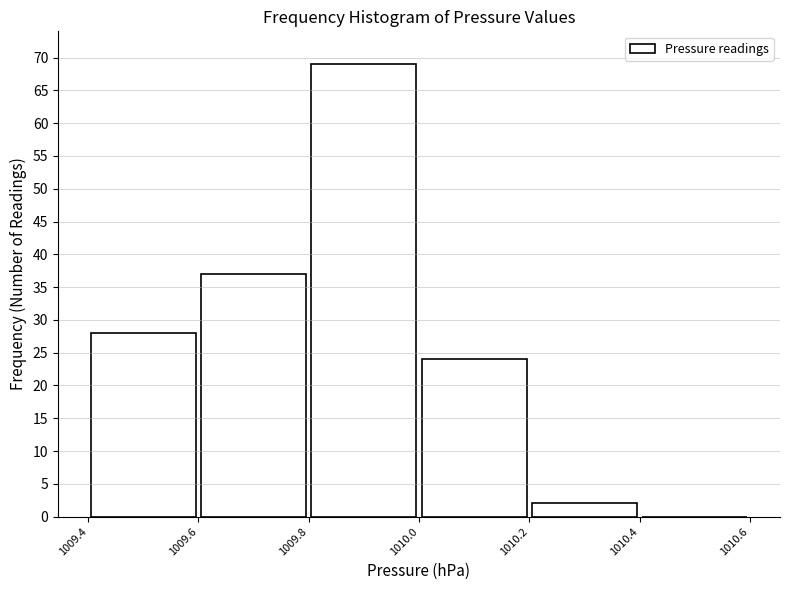

How tall is the bar that spans 1009.8 to 1010.0 on the x-axis? The values are not printed on the chart, so give them approximately, as read against the axis.

69